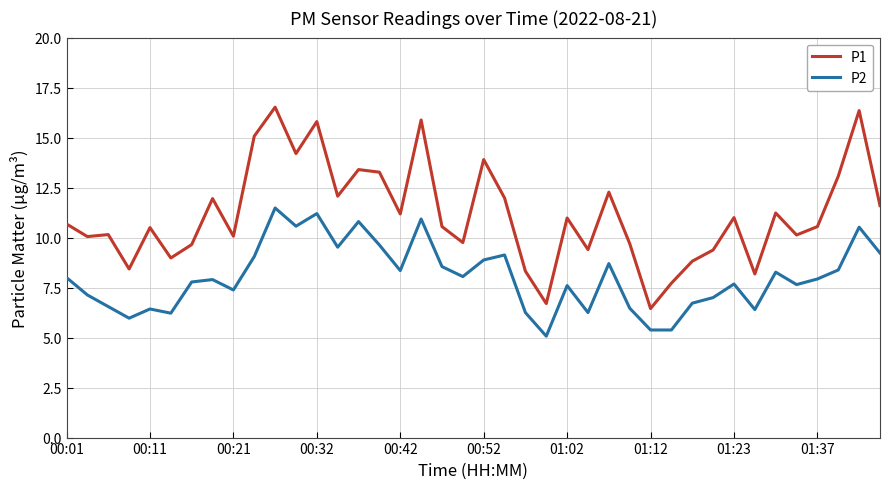

True or false: P1 and P2 cross at least once.

False